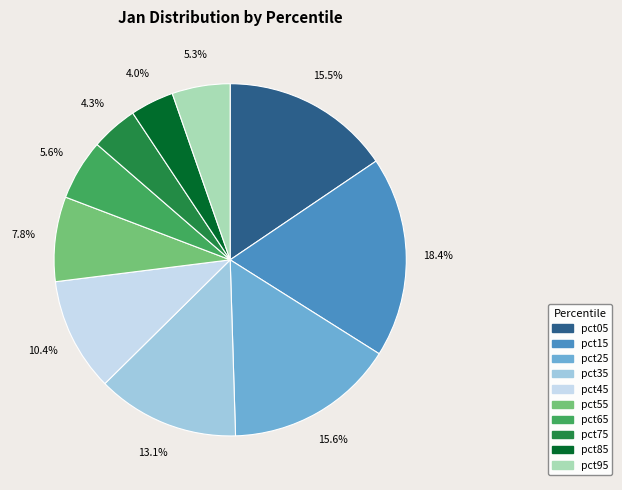

To the nearest percent, what is the difference between the pct15 and pct55 slice percentages?

11%